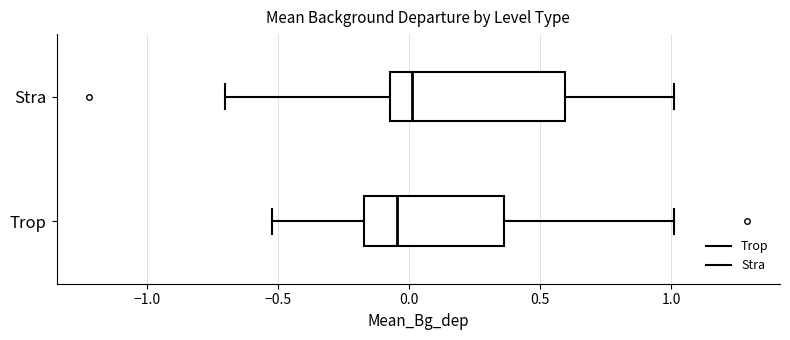

Which box is the widest, from its left edge to its right edge?

Stra